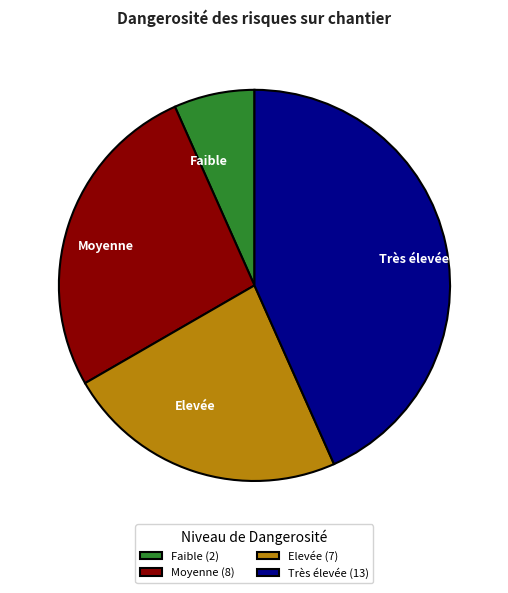

Between Très élevée and Faible, which is larger?

Très élevée